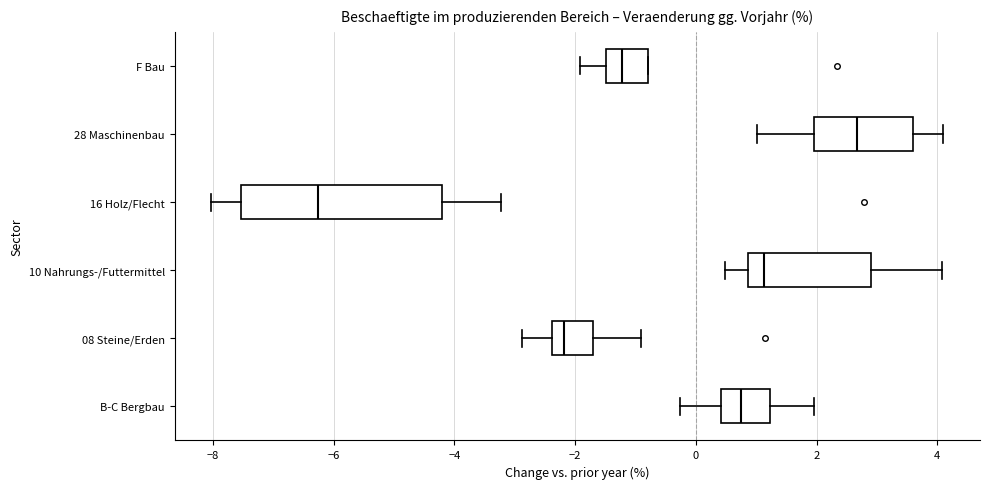

Reading bottom to top, transcribe this box plot: for each box, give where its median line is, the range the box spans, and where its two whiskers end, as read against the x-axis. The values are not printed on the chart, so give them approximately, as read against the axis.

B-C Bergbau: median 0.8, box 0.4 to 1.2, whiskers -0.2 to 2.0
08 Steine/Erden: median -2.2, box -2.4 to -1.6, whiskers -2.8 to -1.0
10 Nahrungs-/Futtermittel: median 1.2, box 0.8 to 2.8, whiskers 0.4 to 4.0
16 Holz/Flecht: median -6.2, box -7.6 to -4.2, whiskers -8.0 to -3.2
28 Maschinenbau: median 2.6, box 2.0 to 3.6, whiskers 1.0 to 4.2
F Bau: median -1.2, box -1.4 to -0.8, whiskers -2.0 to -0.8